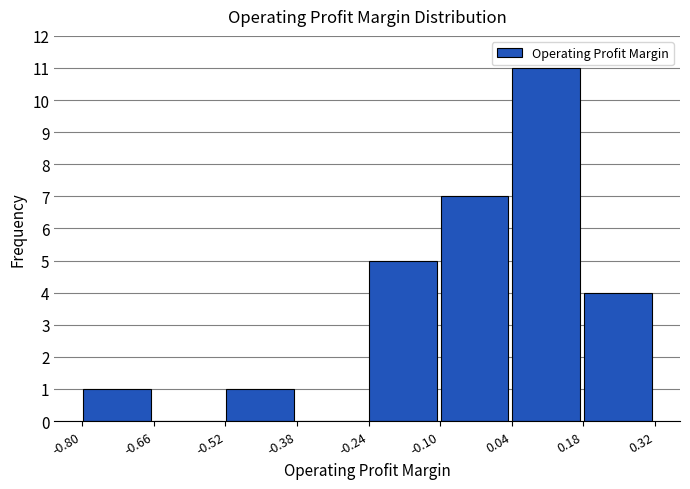

Reading left to right, list every bar in this chart as the range it spans on the x-axis followed by its height. Neither the bar edges nor the heights are printed on the chart, so give them approximately, as read against the axes.

-0.80 to -0.66: 1
-0.66 to -0.52: 0
-0.52 to -0.38: 1
-0.38 to -0.24: 0
-0.24 to -0.10: 5
-0.10 to 0.04: 7
0.04 to 0.18: 11
0.18 to 0.32: 4